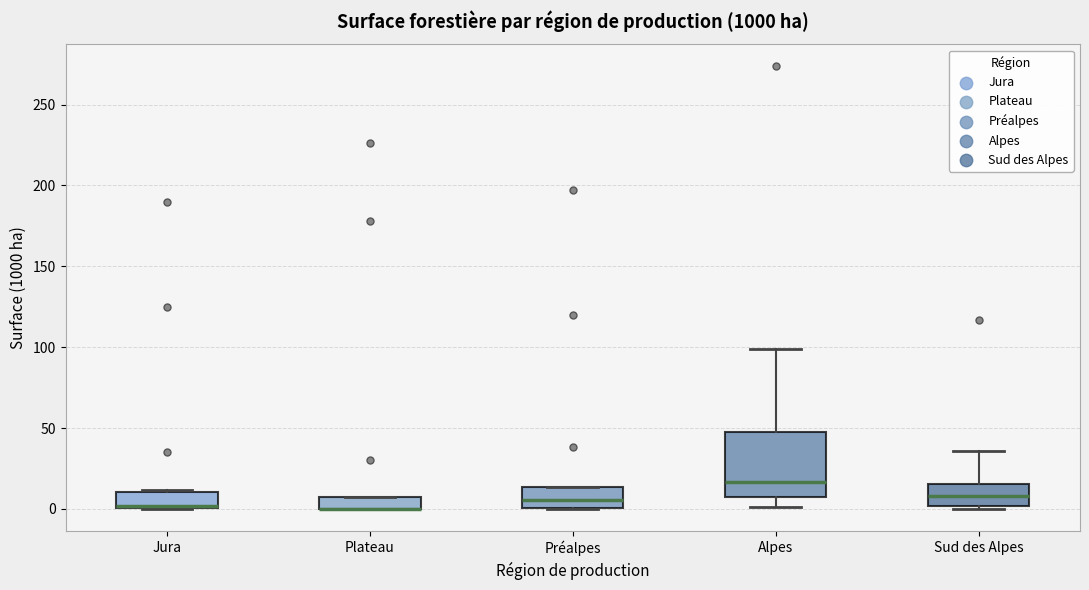

Comparing the boxes themselves (not the whiskers), which one is the tallest?

Alpes